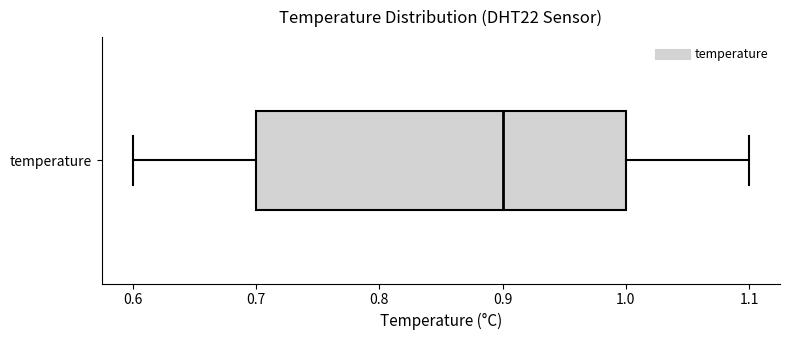

Read this box plot against the x-axis: the position of the median line, the range covered by the box, and the ends of both whiskers. The values are not printed on the chart, so give them approximately, as read against the axis.

median 0.9, box 0.7 to 1.0, whiskers 0.6 to 1.1